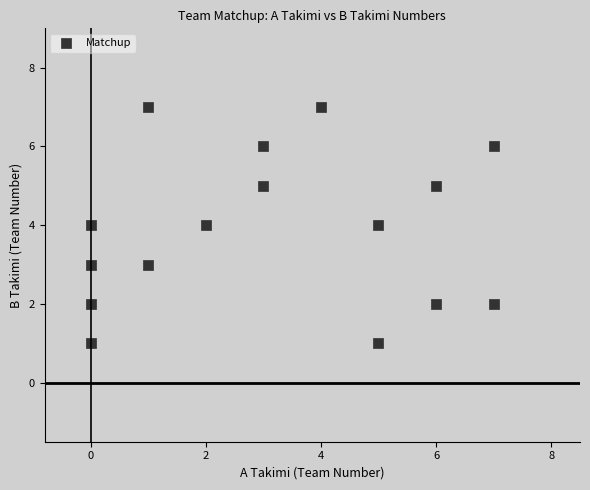

What is the range of Y values (max minus min)?

6